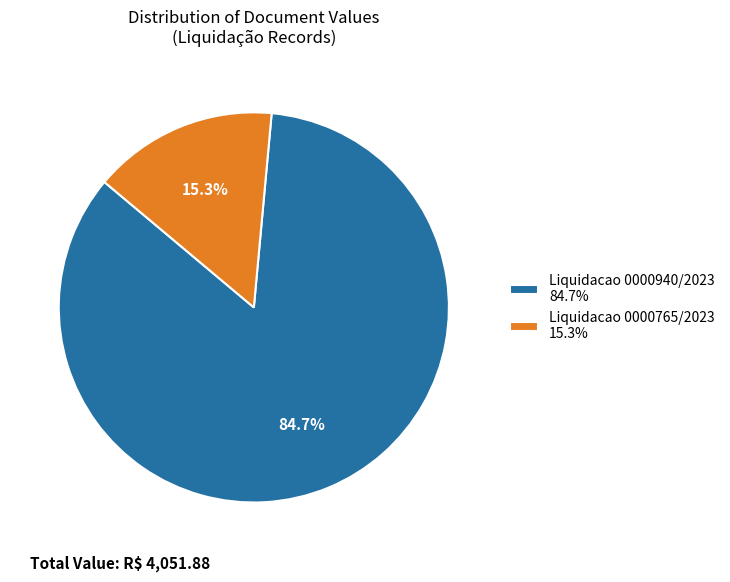

To the nearest percent, what is the average slice percentage?

50%